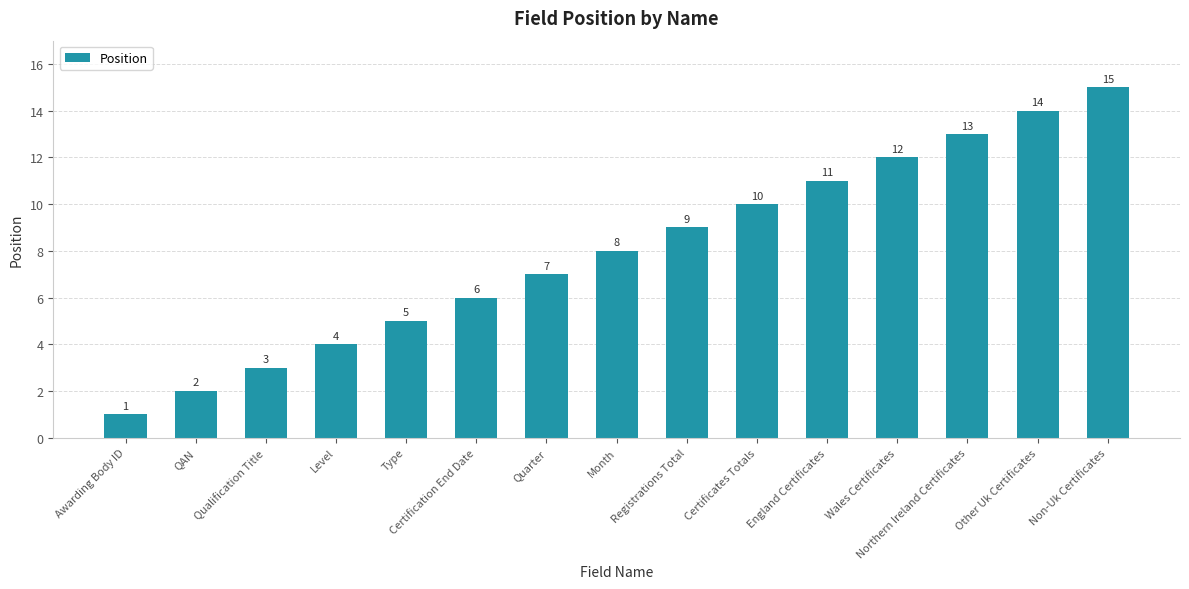

What position from the left is Wales Certificates?

12